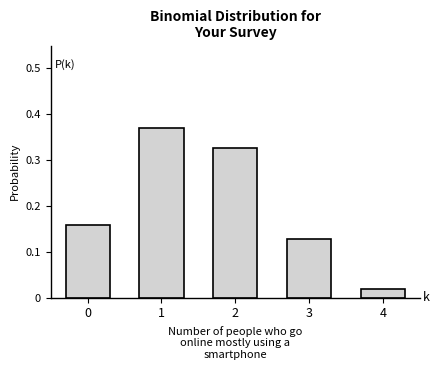

What is the change in value from 2 to 4?

-0.3